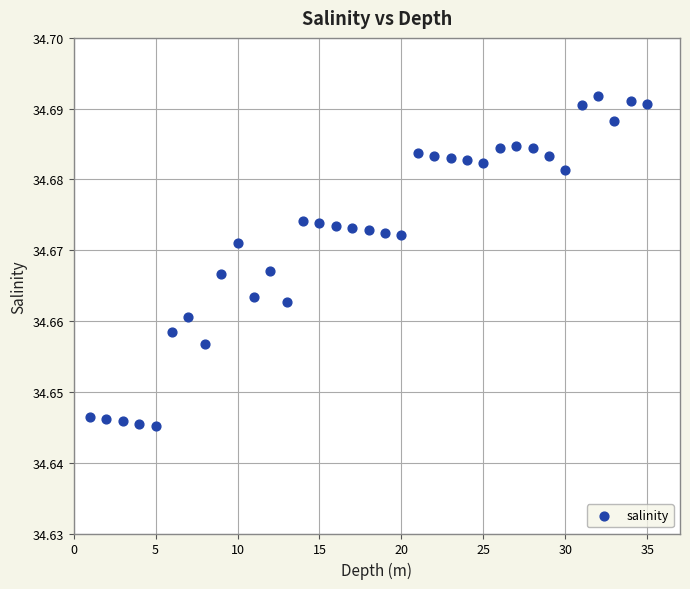

What is the range of X values (max minus min)?

34.0